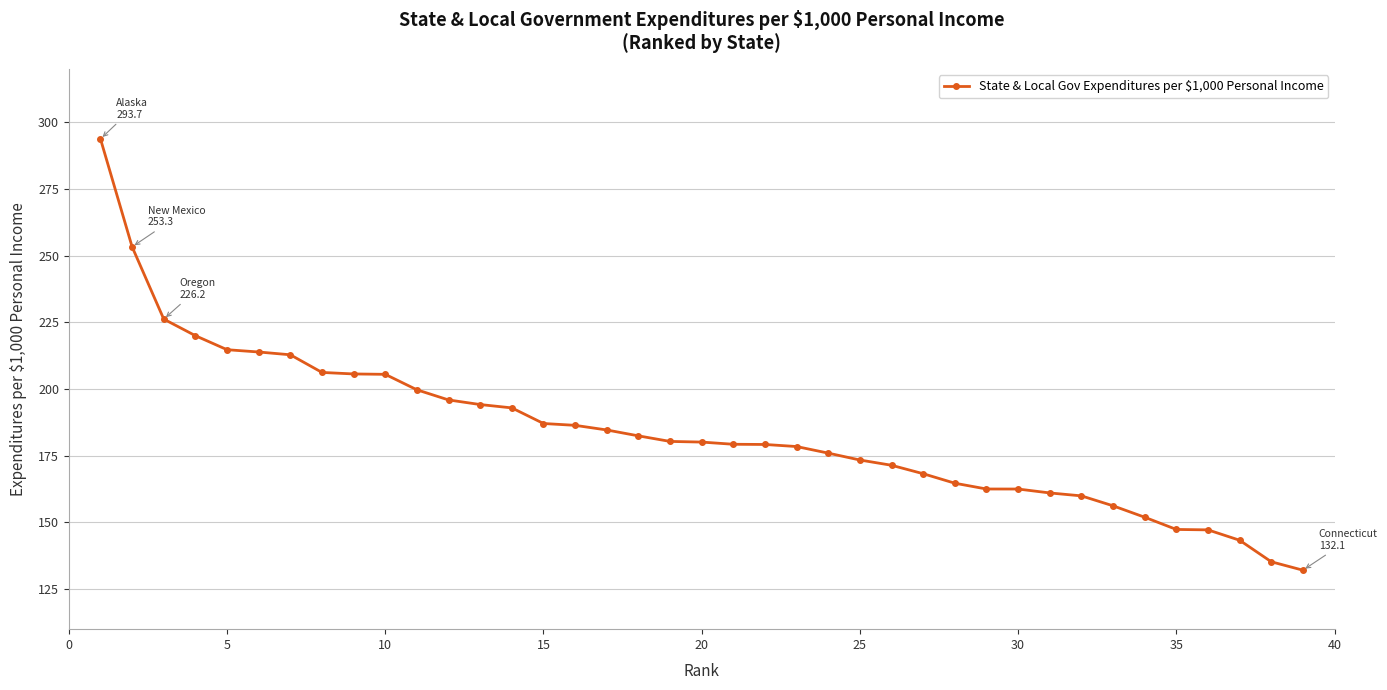

What is the value of the 14th point from the left?

192.9